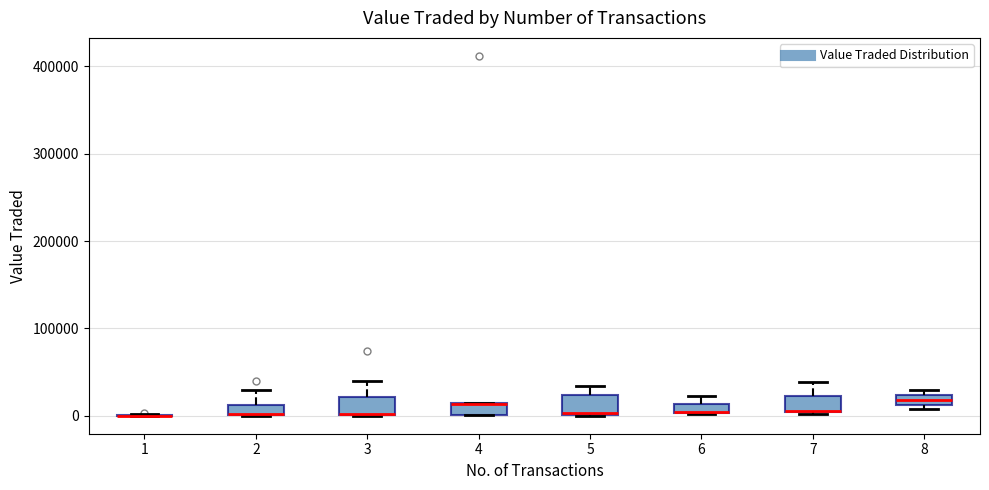

Where is the lower edge of the box at x = 3 on the y-axis? The values are not printed on the chart, so give them approximately, as read against the axis.

0